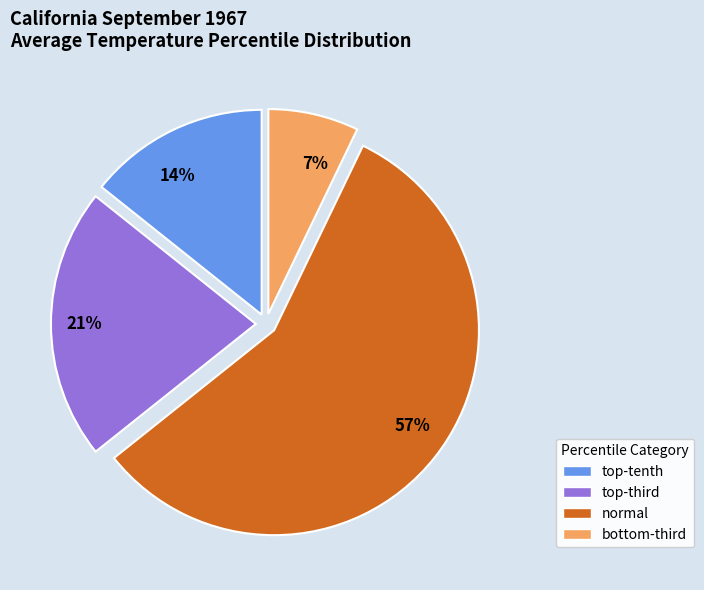

Does 57% represent more than half of the total?

Yes